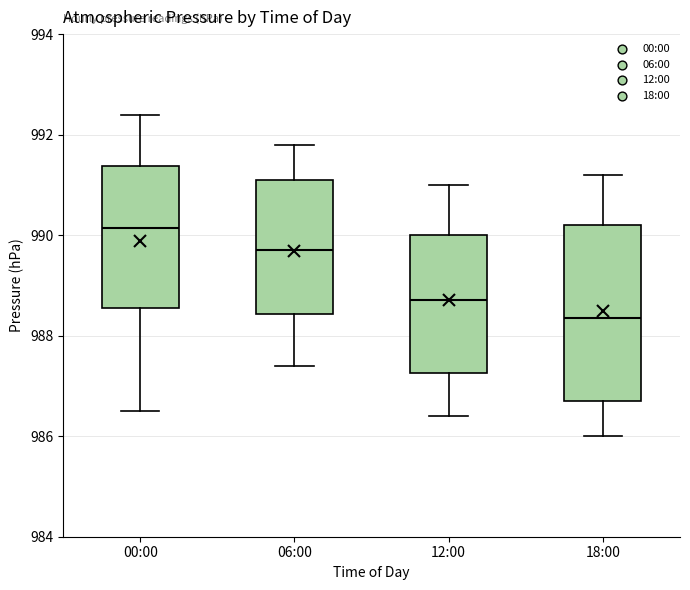

Reading left to right, transcribe this box plot: for each box, give where its median line is, the range the box spans, and where its two whiskers end, as read against the y-axis. The values are not printed on the chart, so give them approximately, as read against the axis.

00:00: median 990.2, box 988.6 to 991.4, whiskers 986.6 to 992.4
06:00: median 989.8, box 988.4 to 991.2, whiskers 987.4 to 991.8
12:00: median 988.8, box 987.2 to 990.0, whiskers 986.4 to 991.0
18:00: median 988.4, box 986.8 to 990.2, whiskers 986.0 to 991.2